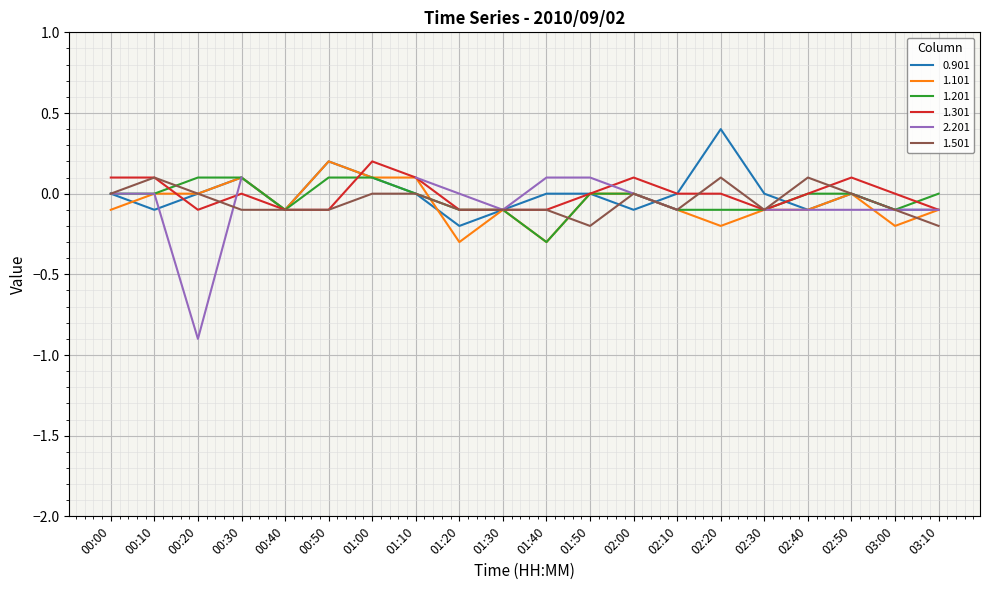

The 1.501 series shows -0.1 at 01:20. True or false?

True